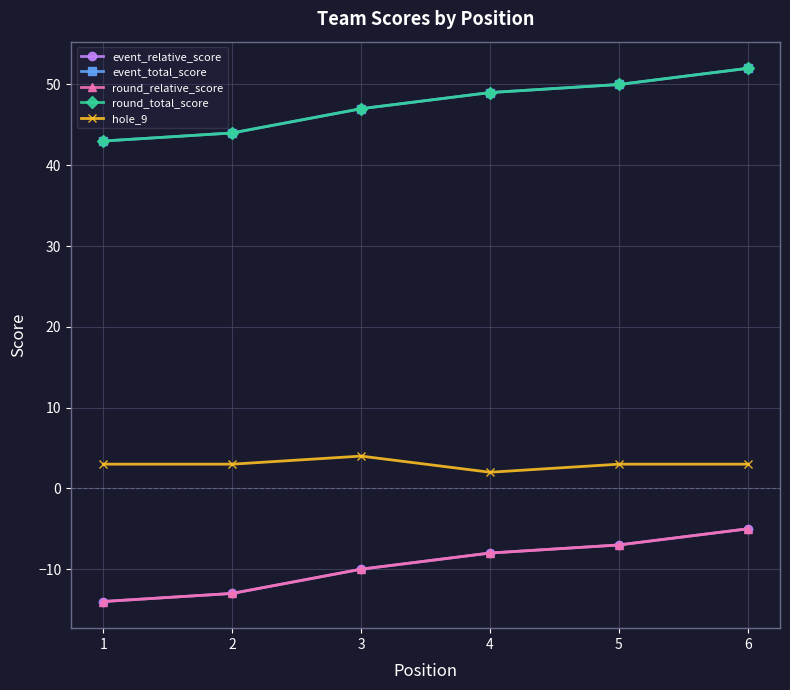

What is the sum of the event_total_score values at 6 and 2?

96